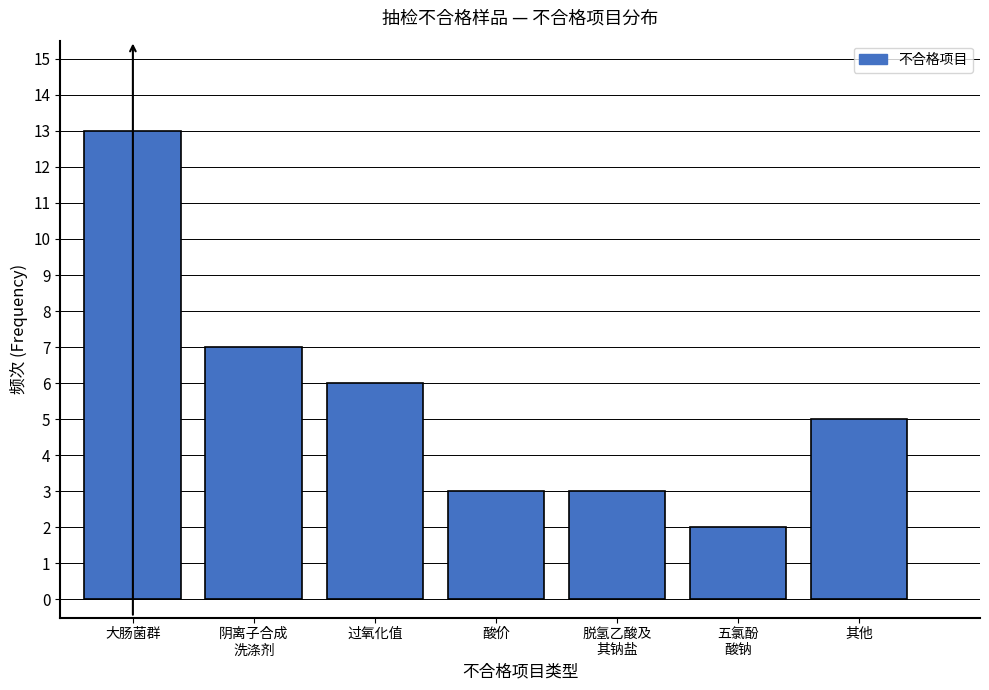

Reading left to right, transcribe all the data shown in this chart.

13	7	6	3	3	2	5